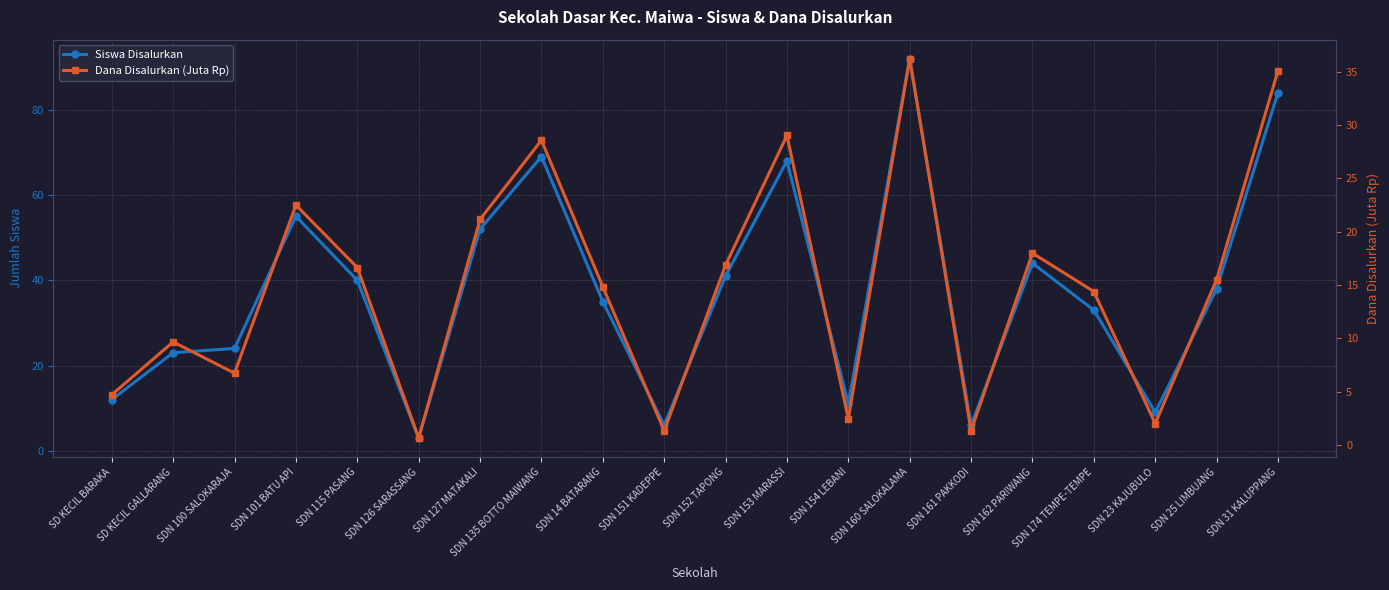

List the series in order of their peak value, lowest first.

Dana Disalurkan (Juta Rp), Siswa Disalurkan